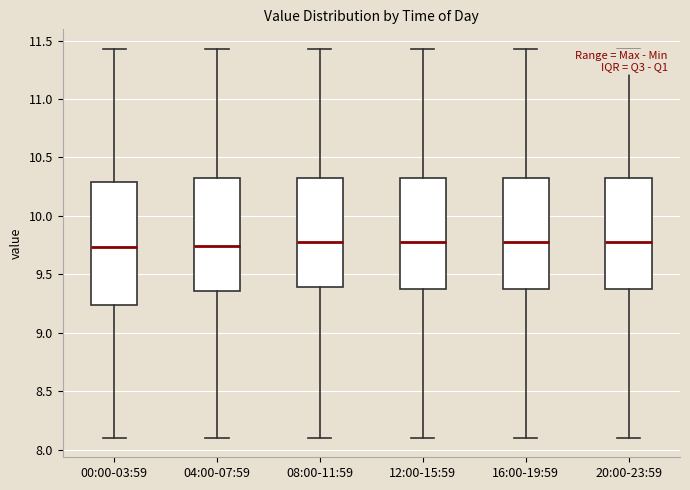

Reading left to right, transcribe this box plot: for each box, give where its median line is, the range the box spans, and where its two whiskers end, as read against the y-axis. The values are not printed on the chart, so give them approximately, as read against the axis.

00:00-03:59: median 9.75, box 9.25 to 10.30, whiskers 8.10 to 11.45
04:00-07:59: median 9.75, box 9.35 to 10.35, whiskers 8.10 to 11.45
08:00-11:59: median 9.80, box 9.40 to 10.35, whiskers 8.10 to 11.45
12:00-15:59: median 9.80, box 9.35 to 10.35, whiskers 8.10 to 11.45
16:00-19:59: median 9.80, box 9.35 to 10.35, whiskers 8.10 to 11.45
20:00-23:59: median 9.80, box 9.35 to 10.35, whiskers 8.10 to 11.45